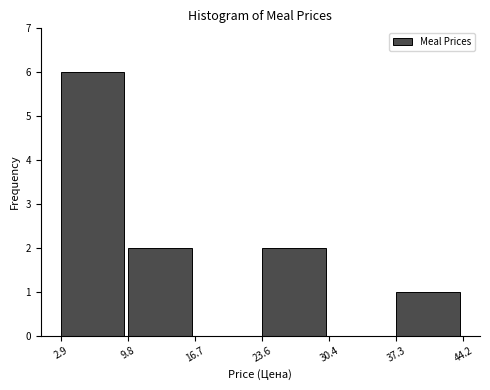

How tall is the bar that spans 2.9 to 9.8 on the x-axis? The values are not printed on the chart, so give them approximately, as read against the axis.

6